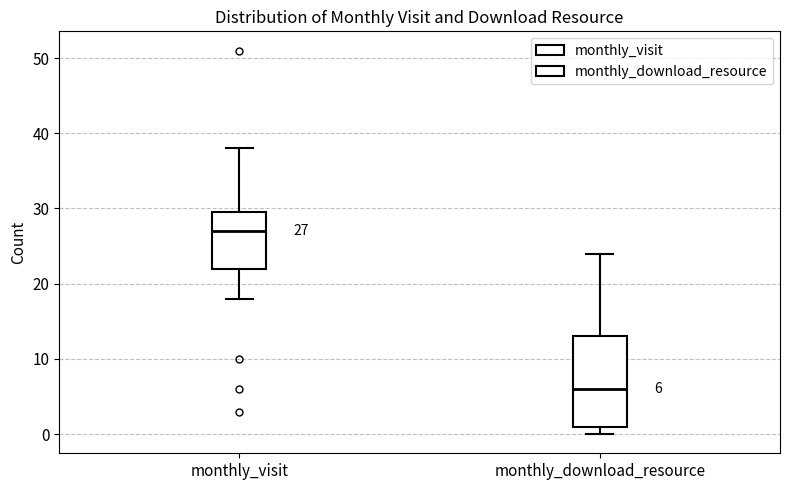

Which box has the lowest median line?

monthly_download_resource